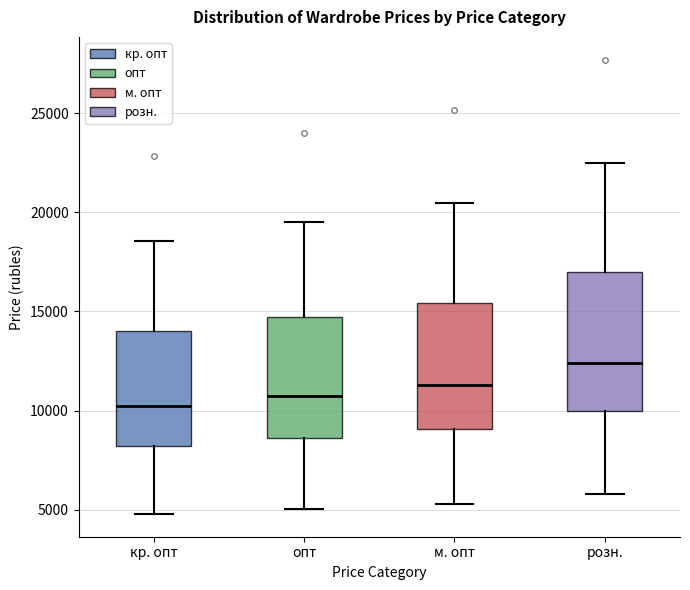

Which box's median line is the lowest?

кр. опт